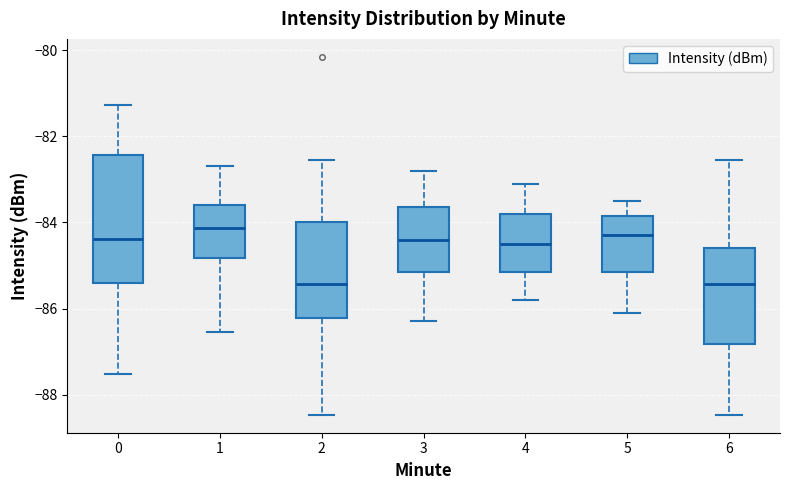

Which box is the tallest, from its lower edge to its upper edge?

0